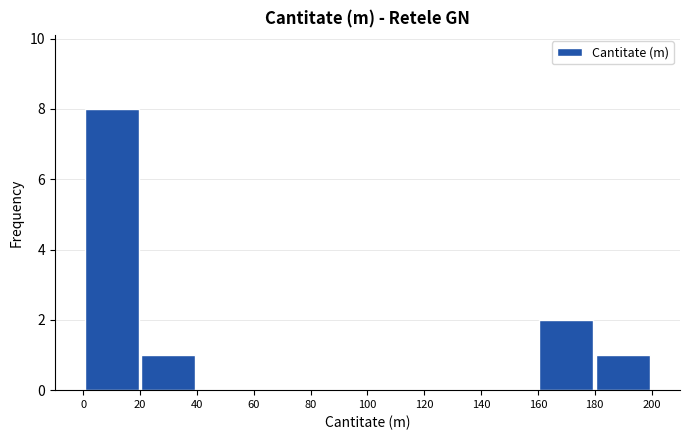

Over which range of the x-axis is the bar tallest?

0 to 20